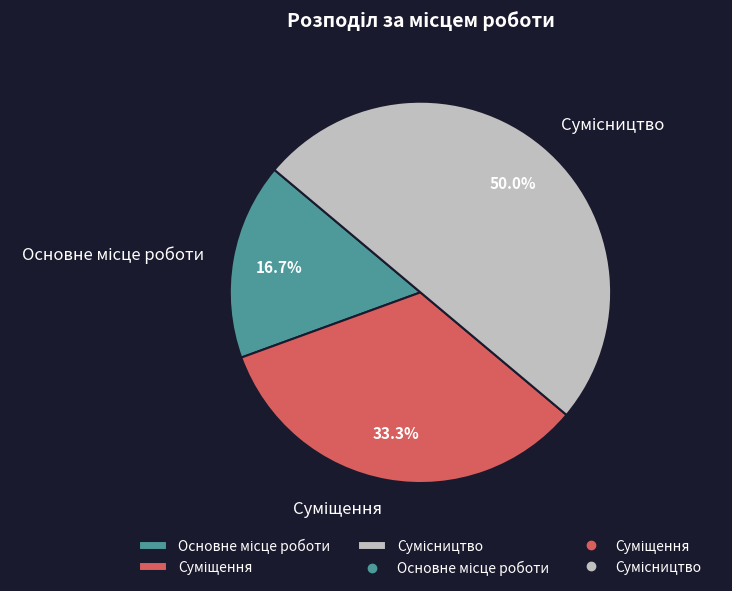

To the nearest percent, what percentage of the pie is Сумісництво?

50%